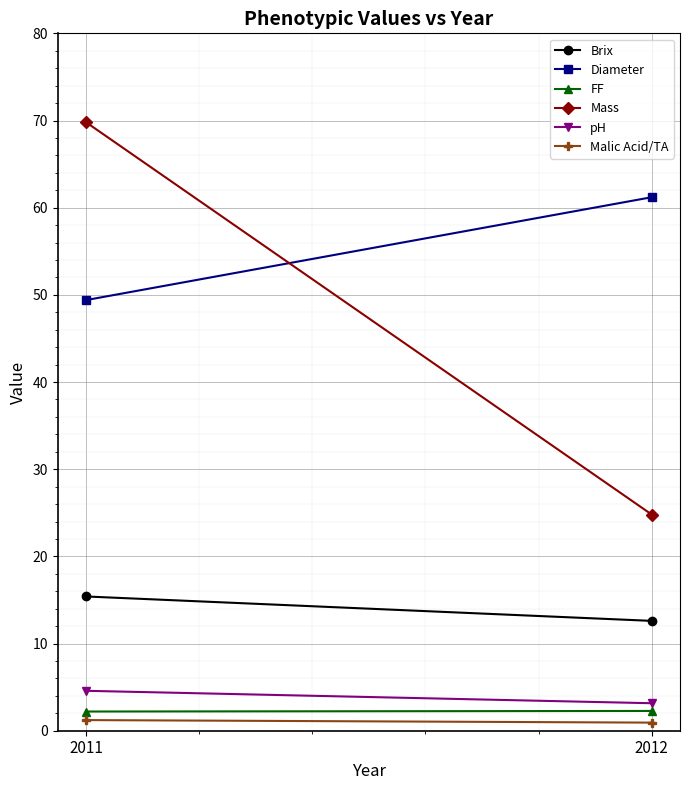

What is the average value of the FF series?

2.2